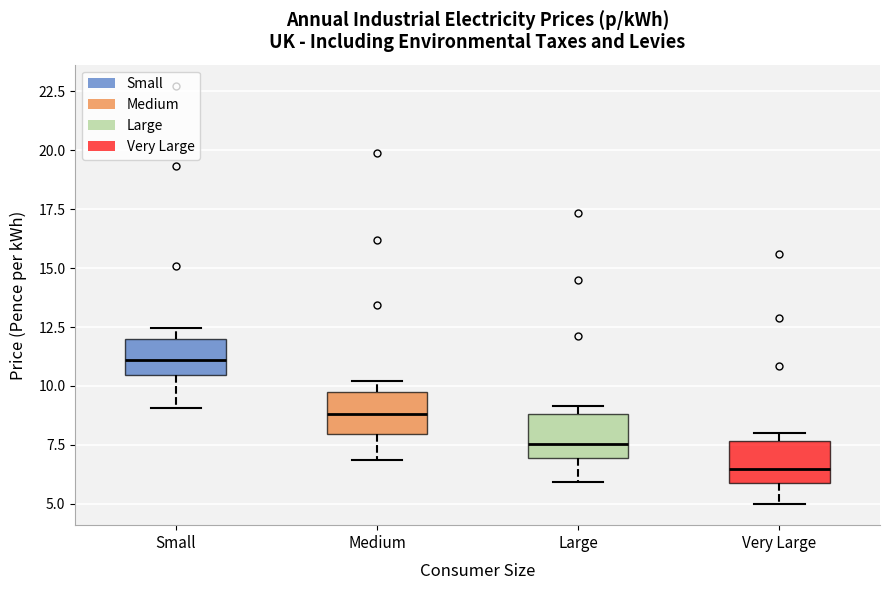

Reading left to right, transcribe this box plot: for each box, give where its median line is, the range the box spans, and where its two whiskers end, as read against the y-axis. The values are not printed on the chart, so give them approximately, as read against the axis.

Small: median 11.0, box 10.5 to 12.0, whiskers 9.0 to 12.5
Medium: median 9.0, box 8.0 to 9.5, whiskers 7.0 to 10.0
Large: median 7.5, box 7.0 to 9.0, whiskers 6.0 to 9.0 (just above the box's upper edge)
Very Large: median 6.5, box 6.0 to 7.5, whiskers 5.0 to 8.0